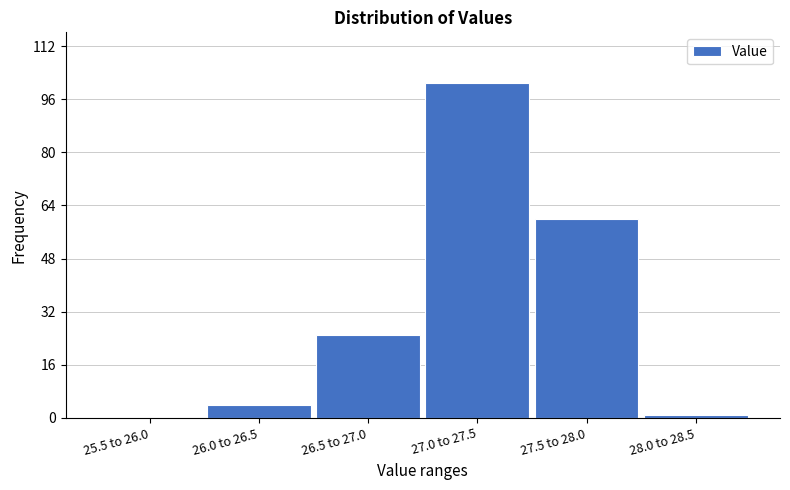

Reading right to left, list all the values displayed in this chart.

28.0 to 28.5=1	27.5 to 28.0=60	27.0 to 27.5=101	26.5 to 27.0=25	26.0 to 26.5=4	25.5 to 26.0=0